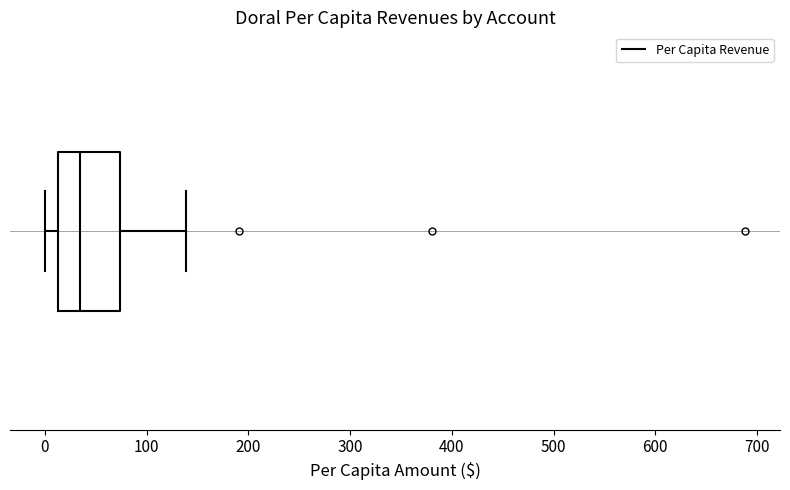

Where is the left edge of the box on the x-axis? The values are not printed on the chart, so give them approximately, as read against the axis.

10